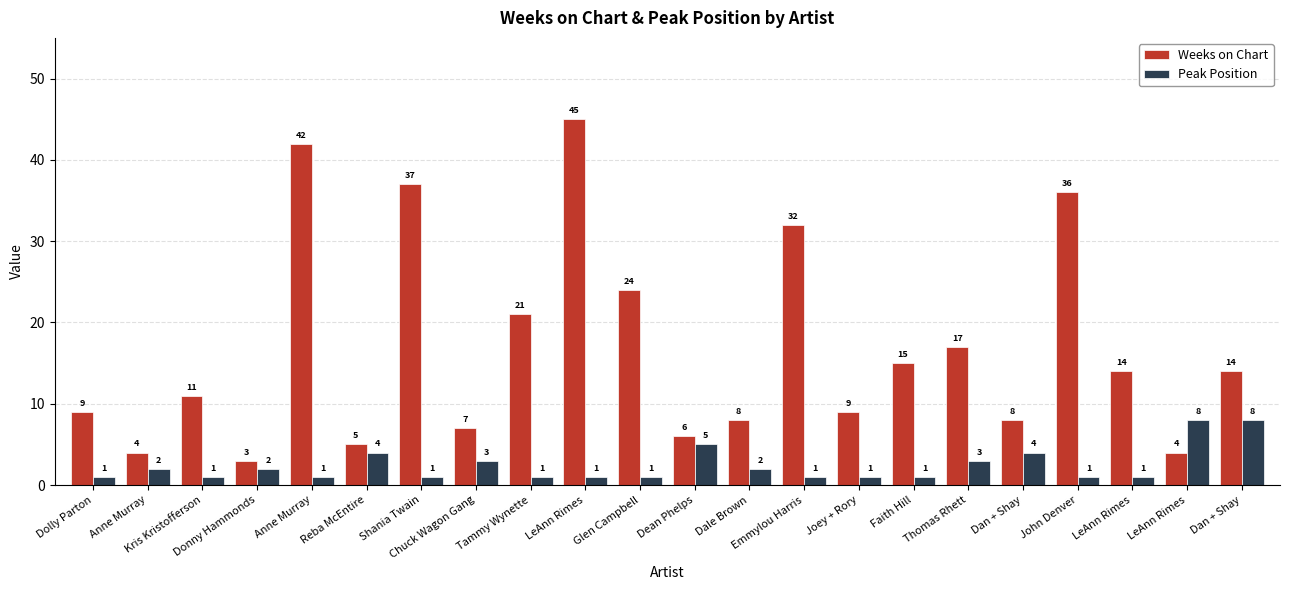

Are the bars horizontal?

No